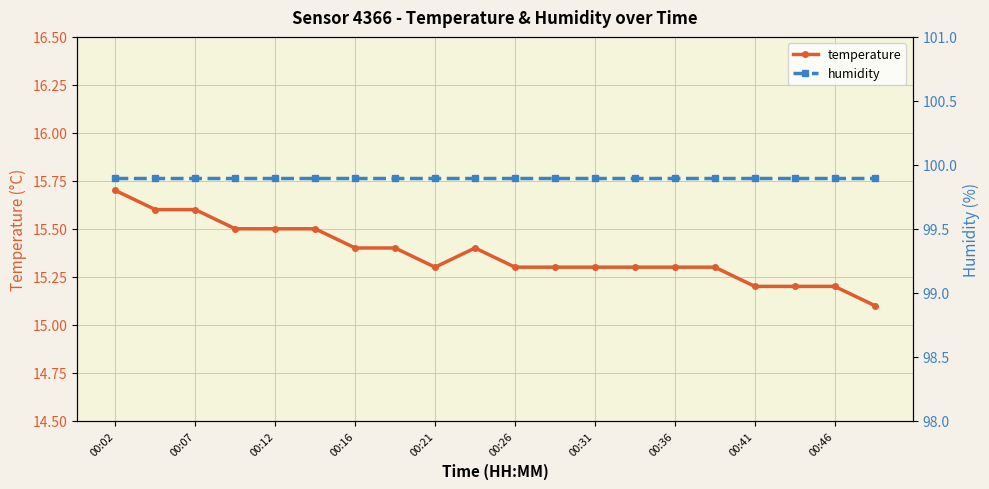

What are all the series names shown in the legend?

temperature, humidity